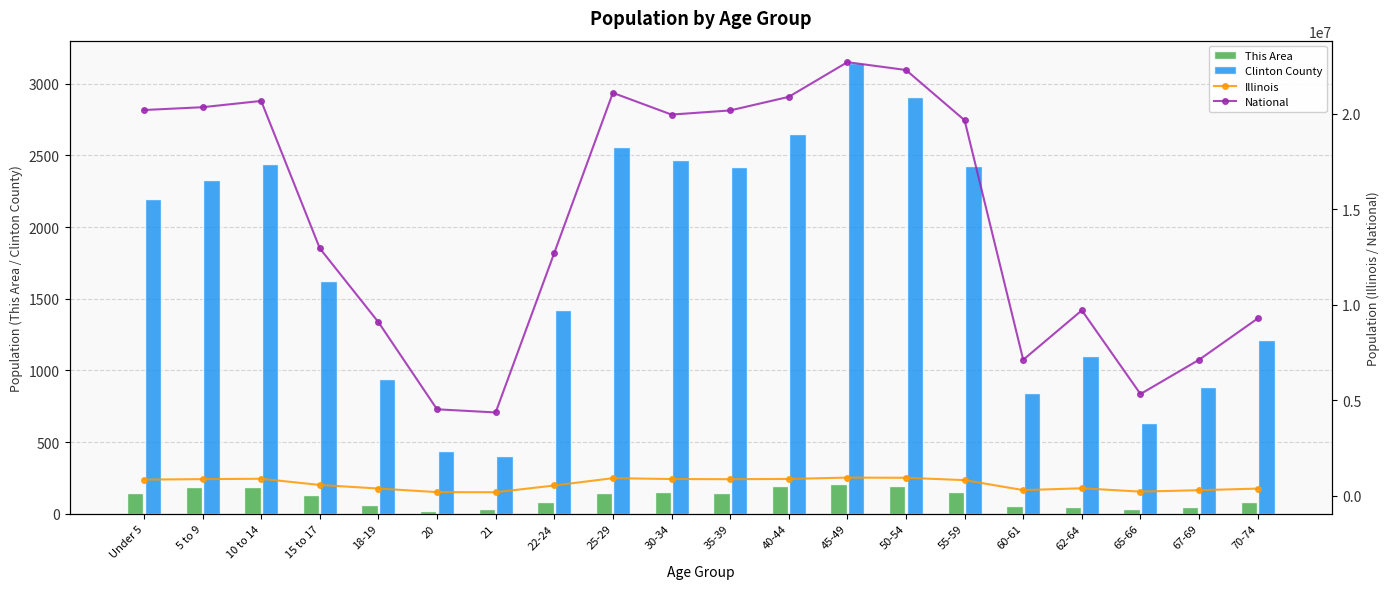

How many groups of bars are there?

20